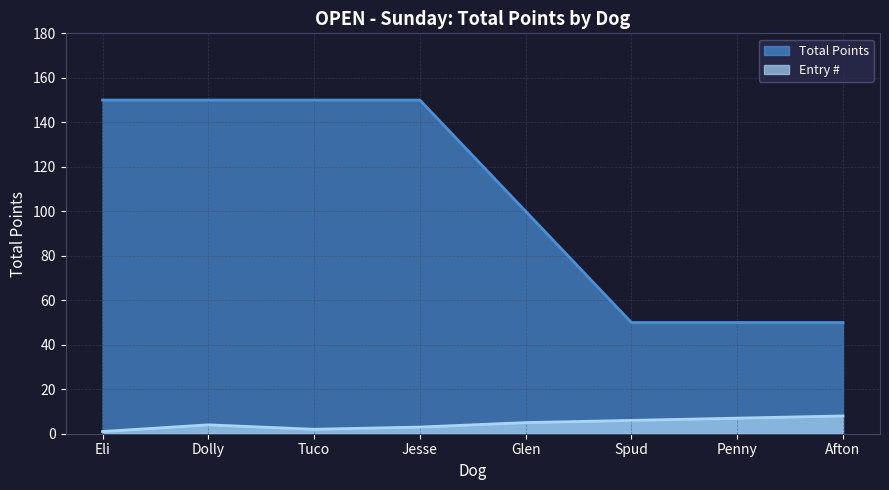

The value of Total Points at Spud is 72. True or false?

False